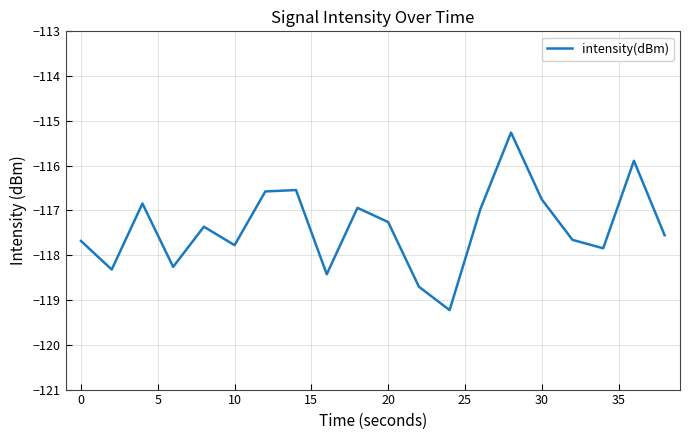

What is the difference between the maximum and minimum values?

4.0